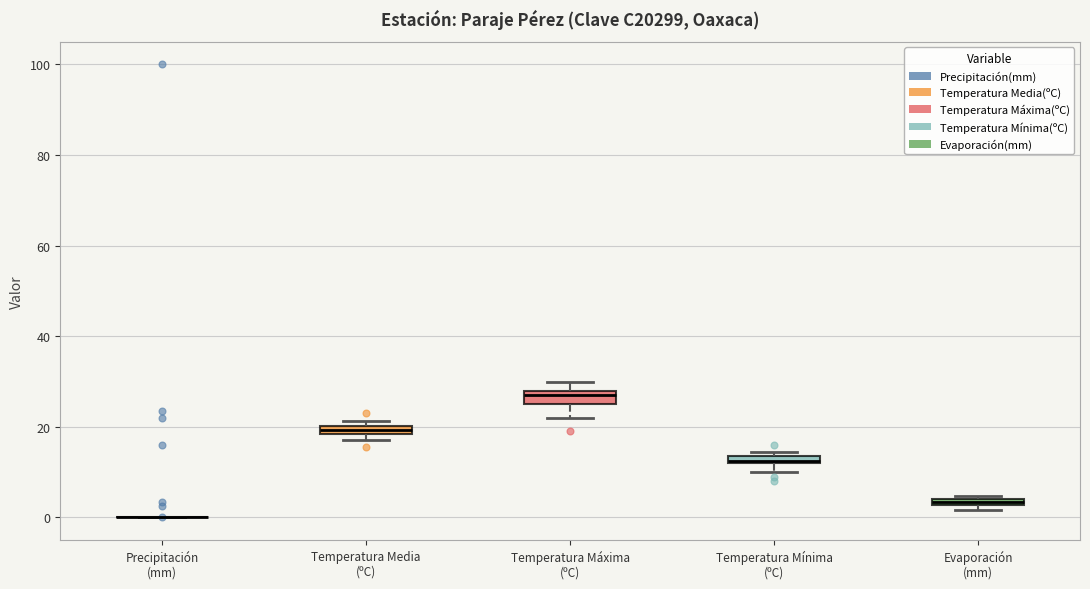

Where does the lower whisker of the box for Temperatura Máxima (ºC) end on the y-axis? The values are not printed on the chart, so give them approximately, as read against the axis.

22